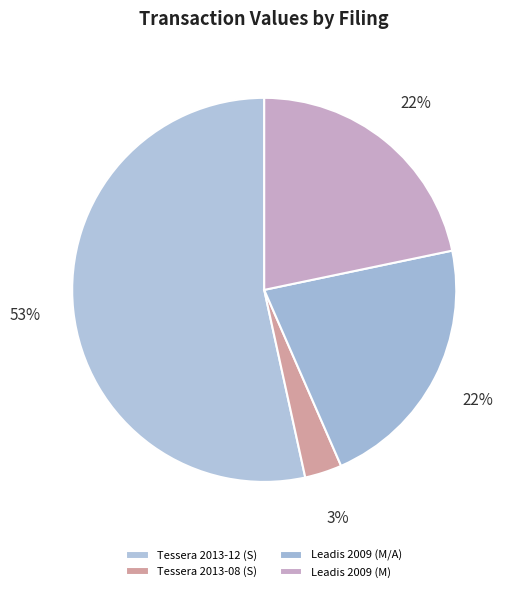

How many slices are in this pie chart?

4